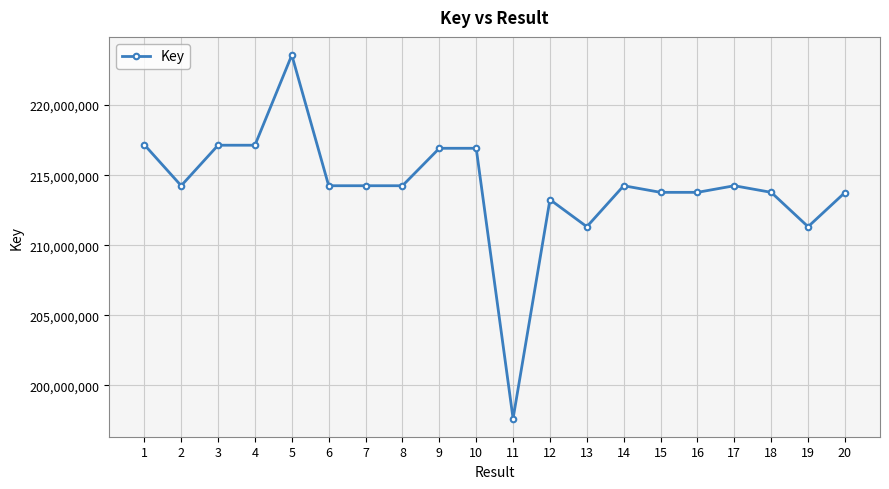

The value at 14 is 96847622. True or false?

False